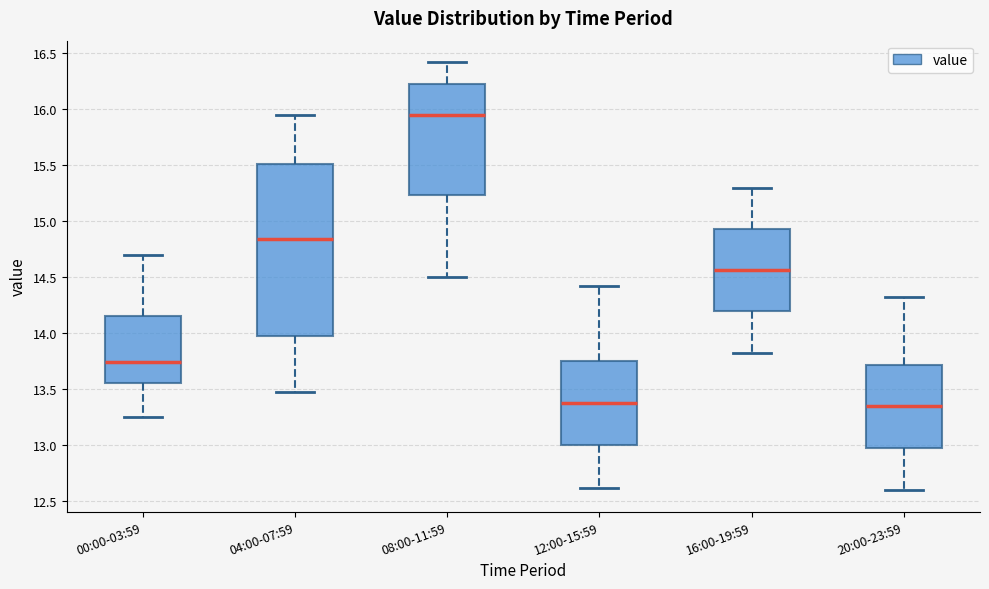

Comparing the boxes themselves (not the whiskers), which one is the tallest?

04:00-07:59